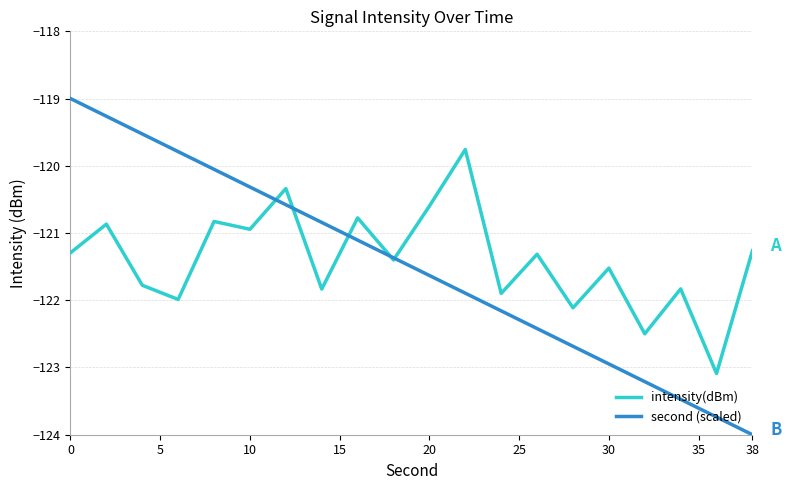

Which series has the widest spread of values?

second (scaled)